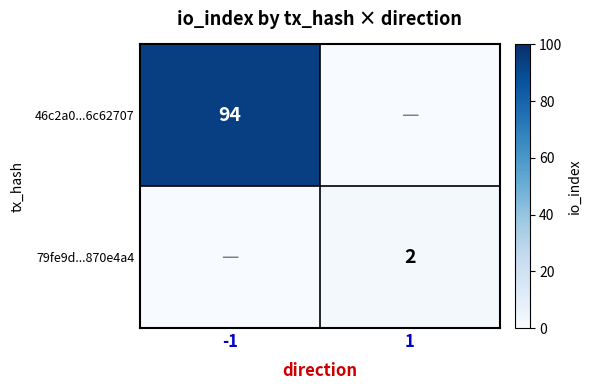

The 46c2a0...6c62707 series shows 20 at -1. True or false?

False